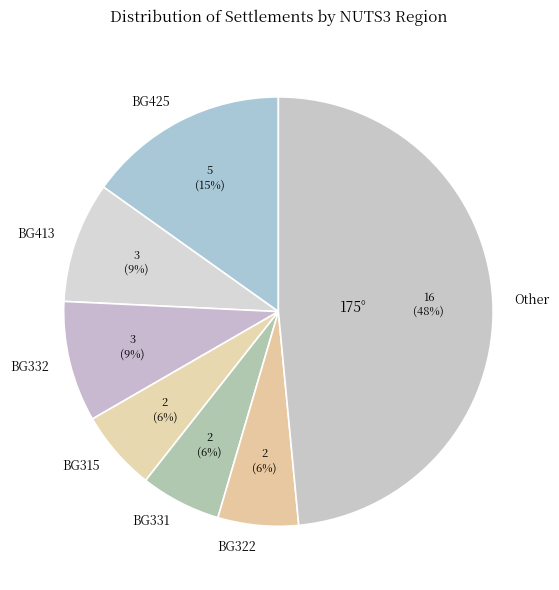

Combined, do BG425 and Other account for over 50%?

Yes